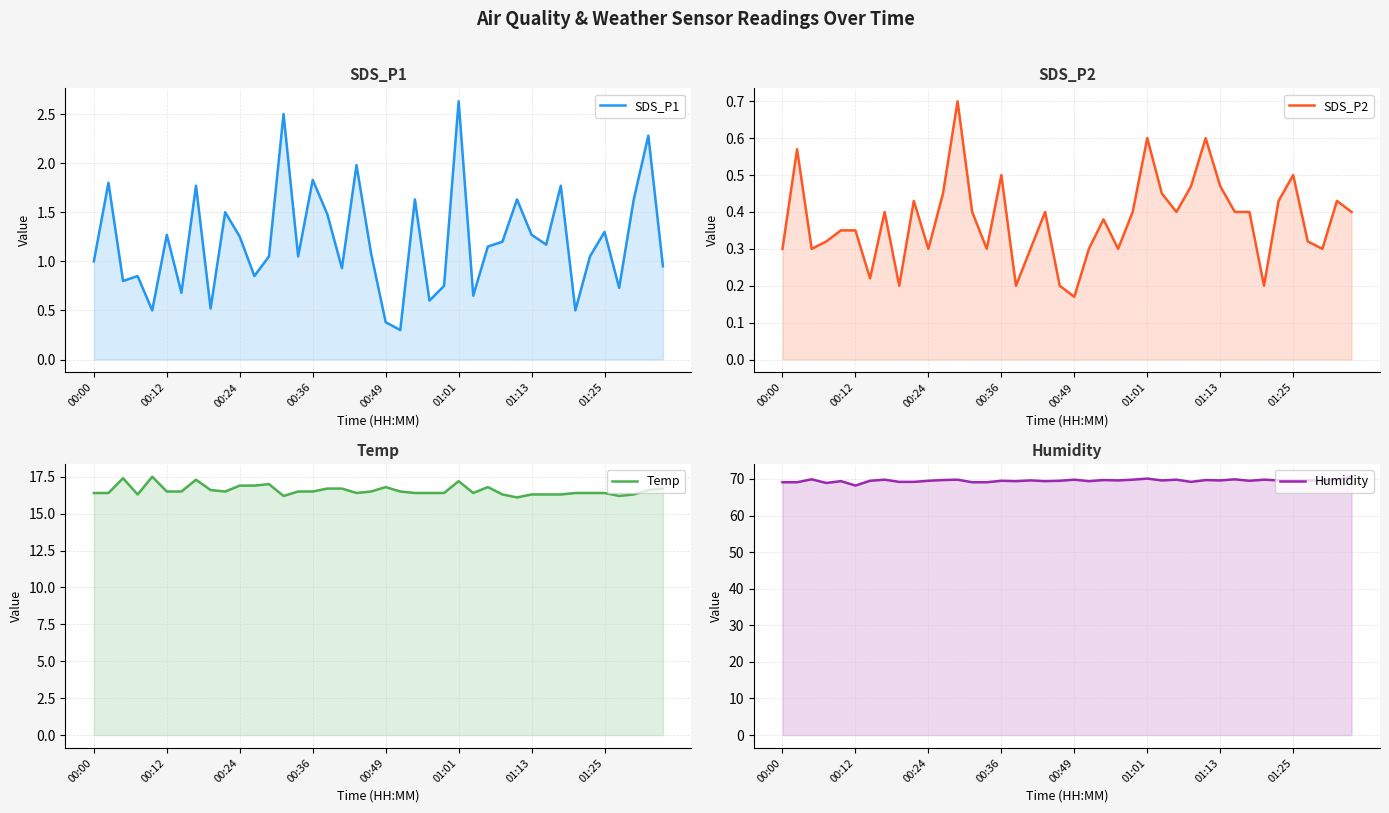

In SDS_P1, how many points are higher than both neighbors (excluding endpoints)?

14